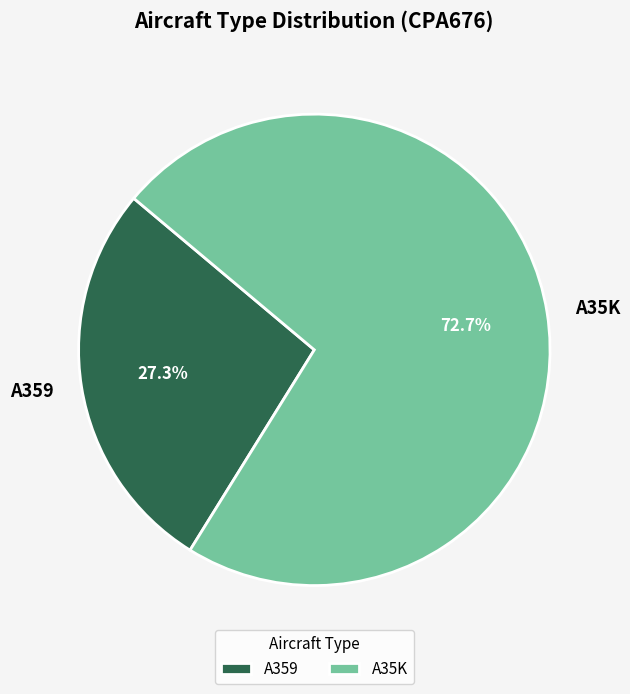

How many segments does this pie chart have?

2